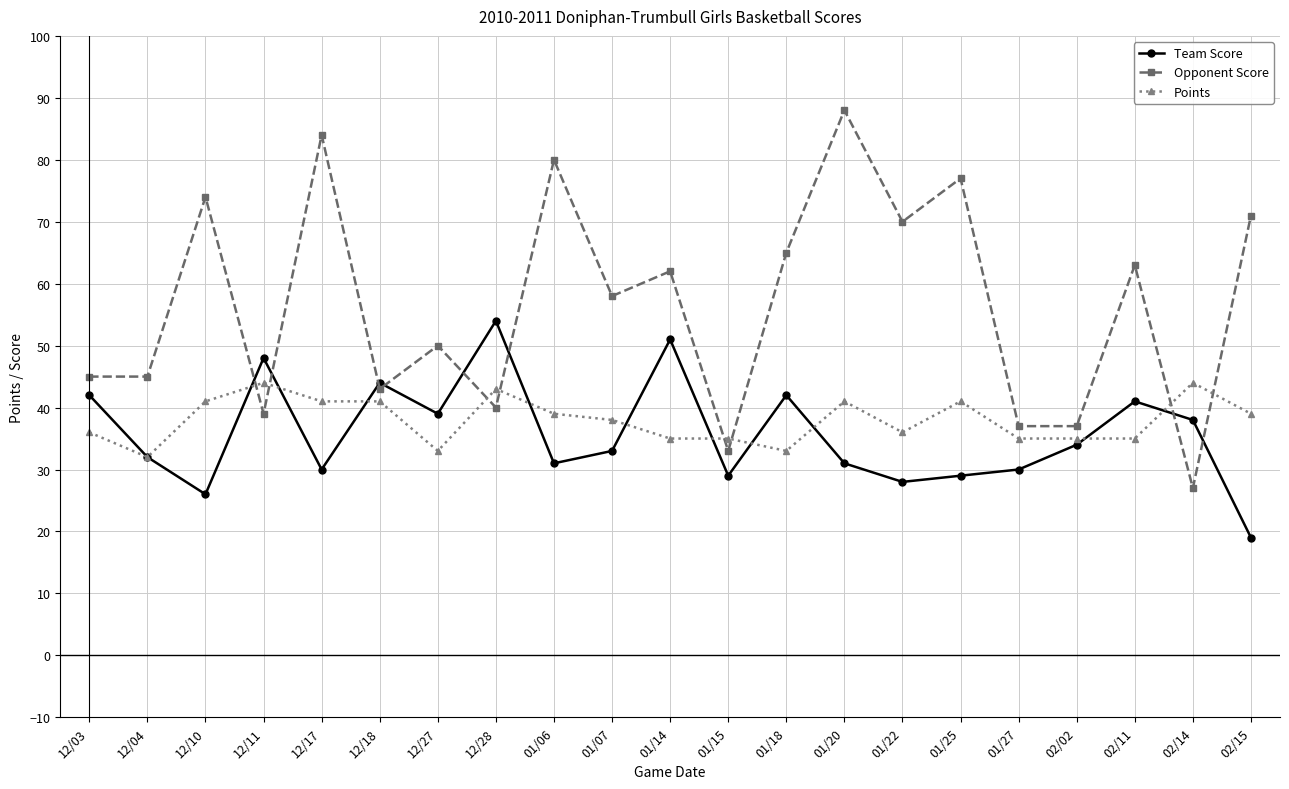

Is it true that Points equals 61 at 02/15?

False